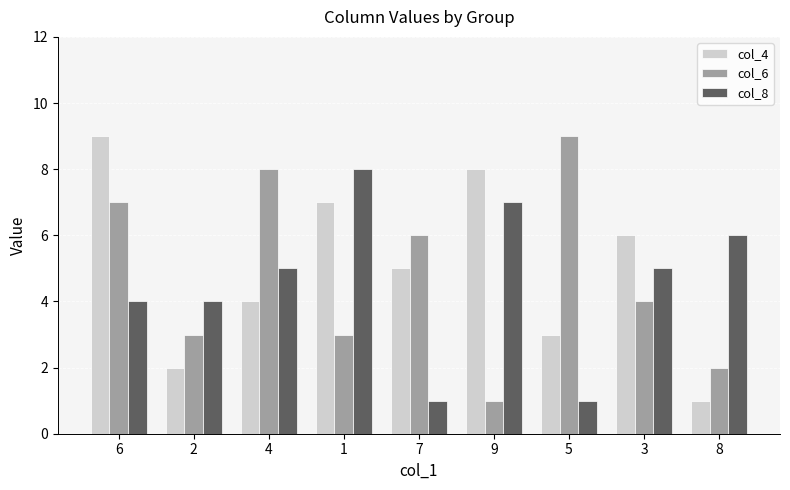

Reading left to right, extract all data points from this chart.

col_4: 6=9	2=2	4=4	1=7	7=5	9=8	5=3	3=6	8=1
col_6: 6=7	2=3	4=8	1=3	7=6	9=1	5=9	3=4	8=2
col_8: 6=4	2=4	4=5	1=8	7=1	9=7	5=1	3=5	8=6